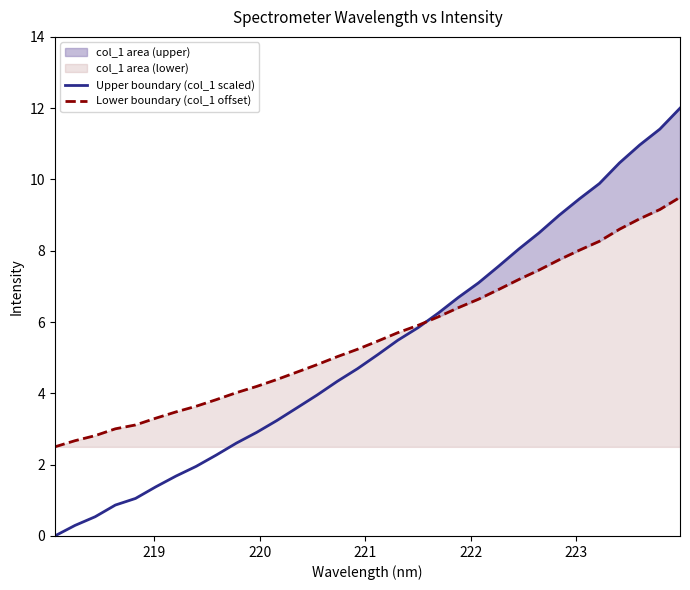

How many data points in Upper boundary (col_1 scaled) are less than 5?

16